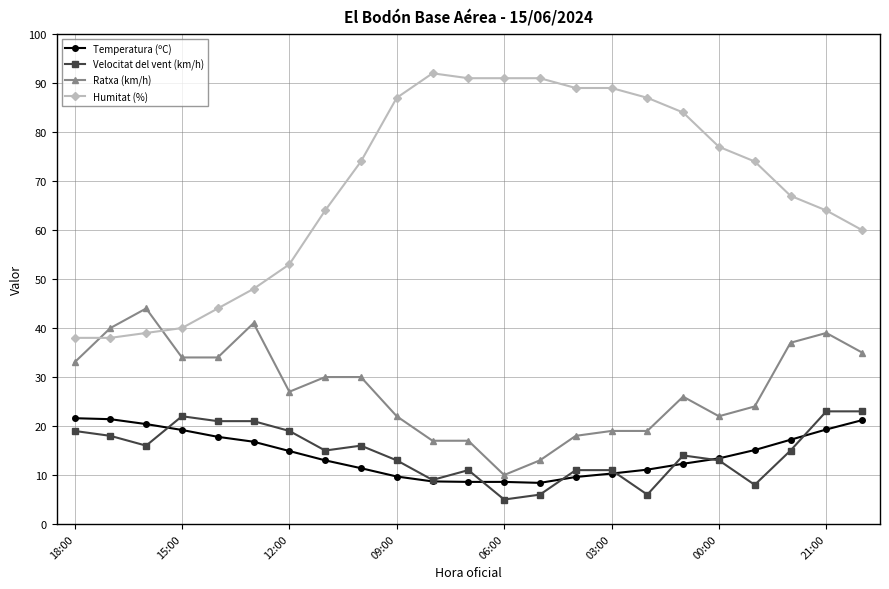

What is the value of the Temperatura (ºC) point at the 1st from the left?

21.6